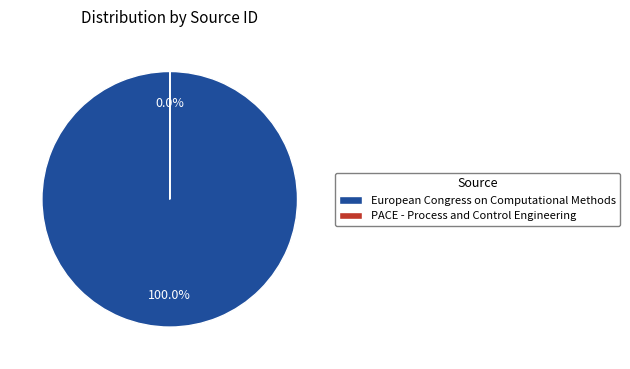

Rank the categories by value from highest to lowest.

European Congress on Computational Methods, PACE - Process and Control Engineering